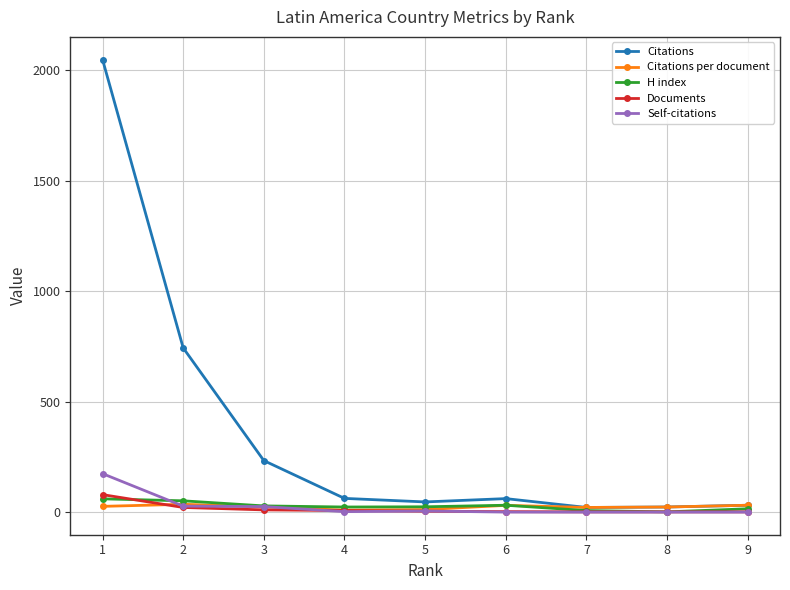

What is the value of the Documents point at the 6th from the left?

2.0